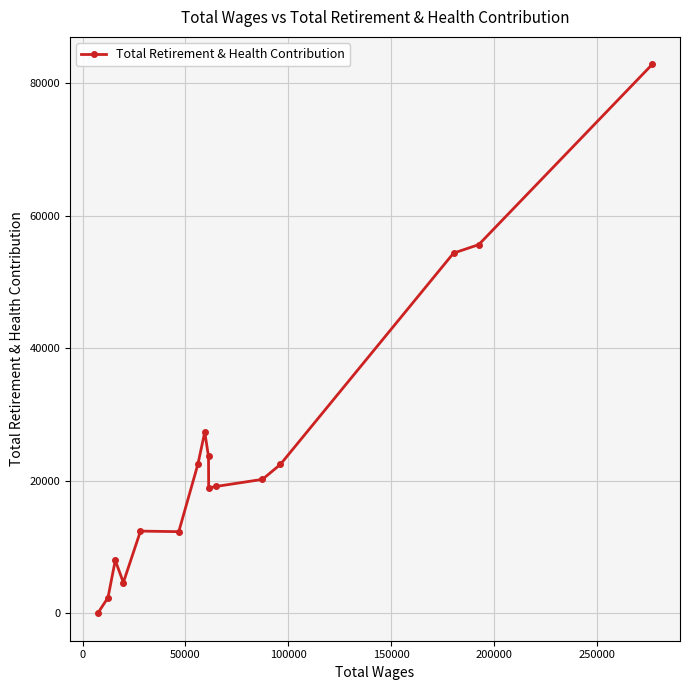

True or false: the data has more than 0 interior local peaks.

True